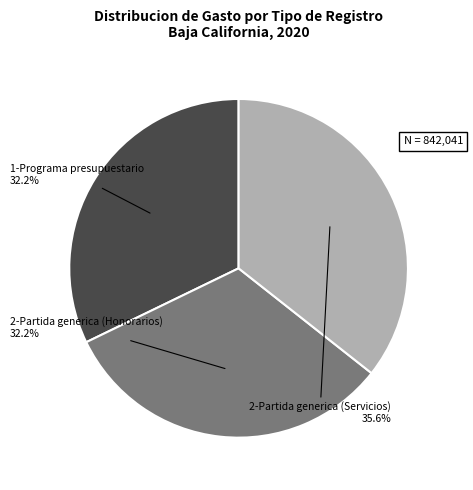

What is the total percentage of 1-Programa presupuestario and 2-Partida generica (Honorarios)?

64.4%